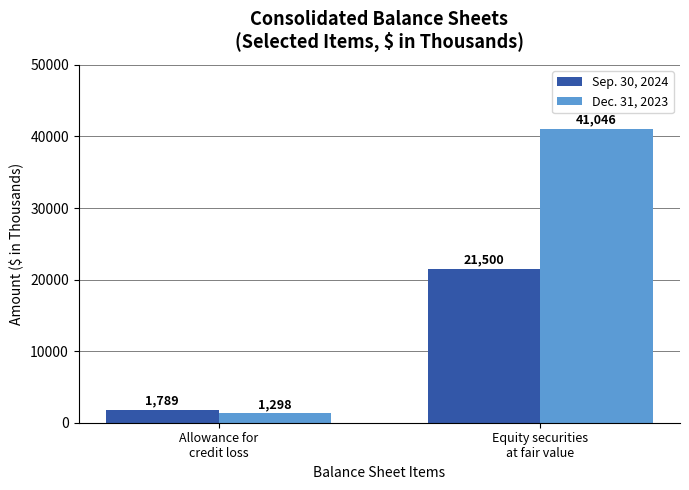

What is the highest value of the Dec. 31, 2023 series?

41046